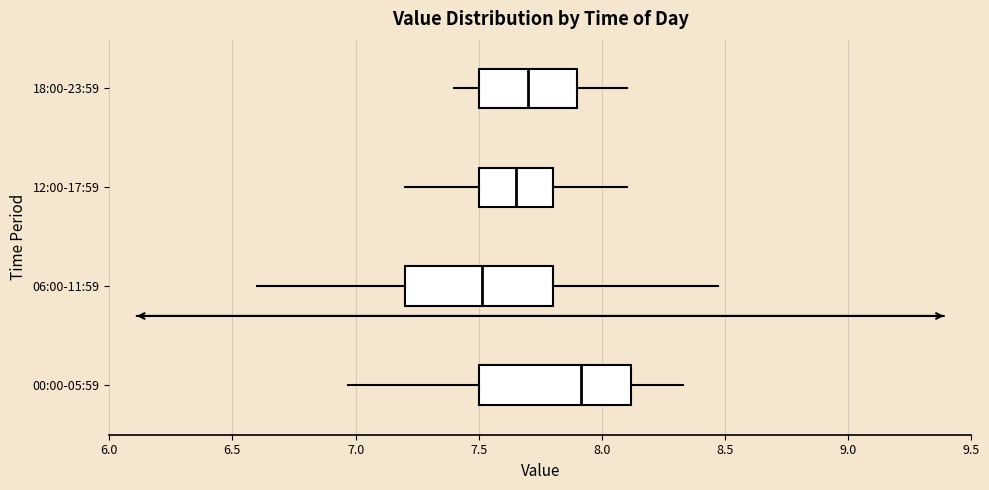

Reading bottom to top, read every box against the x-axis: the position of its median line, the range the box covers, and the ends of its whiskers. The values are not printed on the chart, so give them approximately, as read against the axis.

00:00-05:59: median 7.90, box 7.50 to 8.10, whiskers 6.95 to 8.35
06:00-11:59: median 7.50, box 7.20 to 7.80, whiskers 6.60 to 8.45
12:00-17:59: median 7.65, box 7.50 to 7.80, whiskers 7.20 to 8.10
18:00-23:59: median 7.70, box 7.50 to 7.90, whiskers 7.40 to 8.10